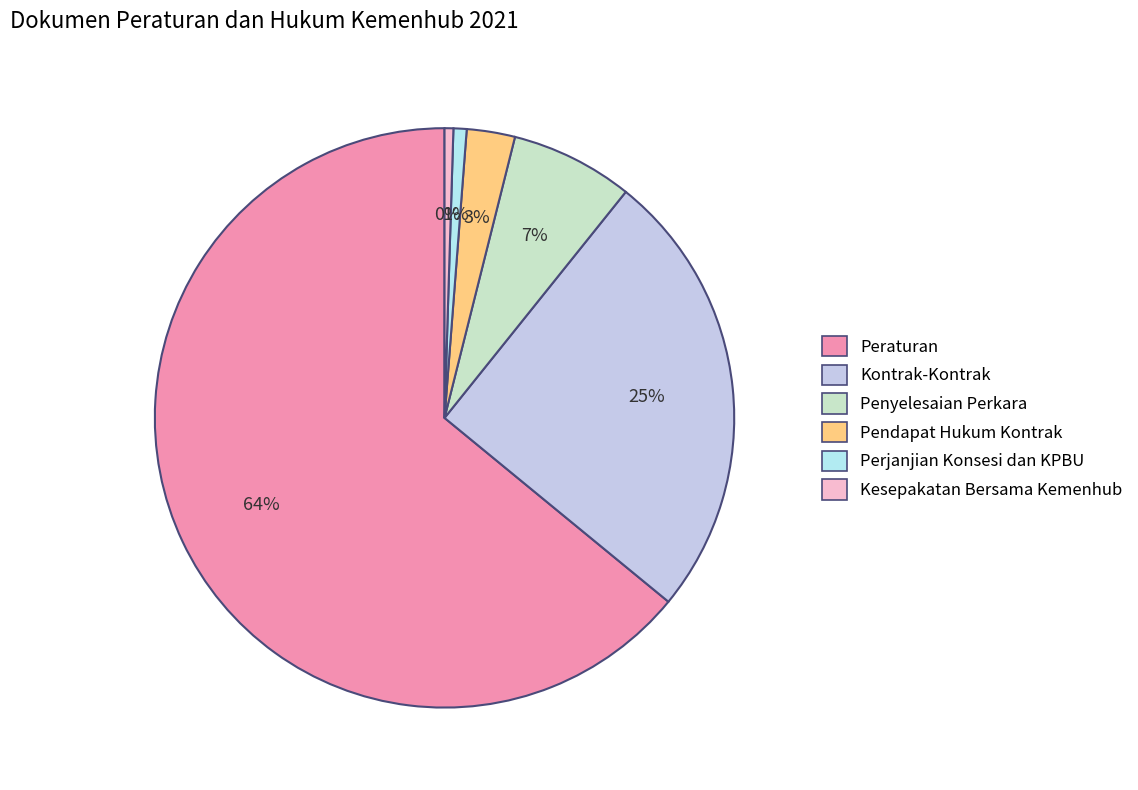

Which slice represents more than half of the pie?

Peraturan